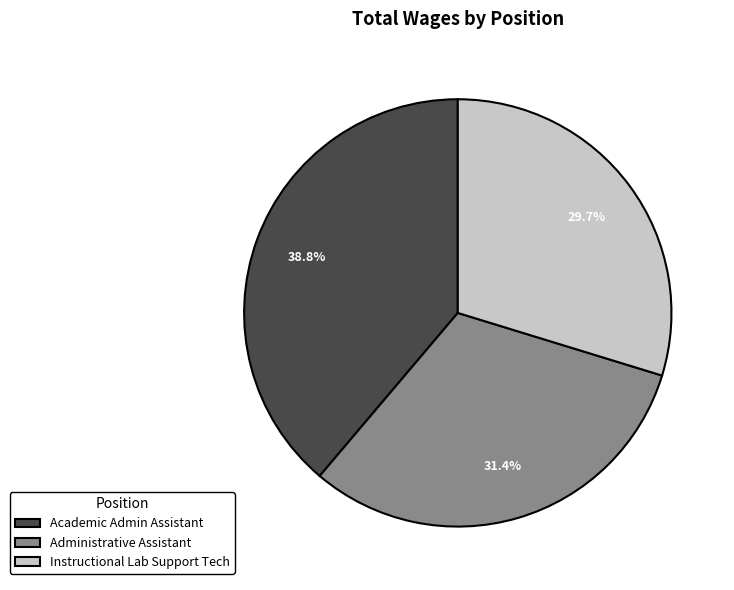

What is the largest slice in the pie chart?

Academic Admin Assistant